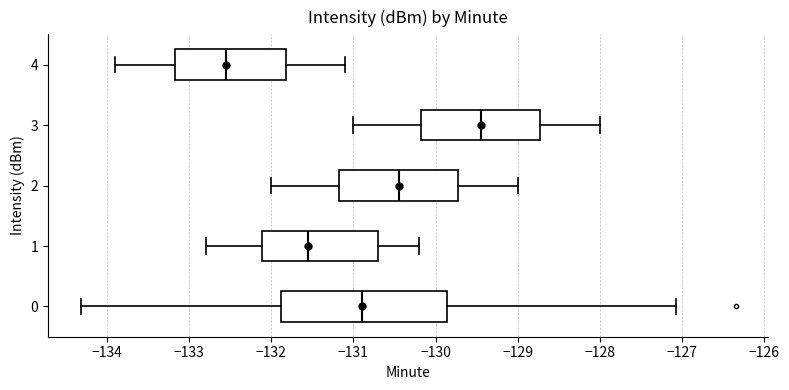

Which box's median line is the furthest to the right?

3